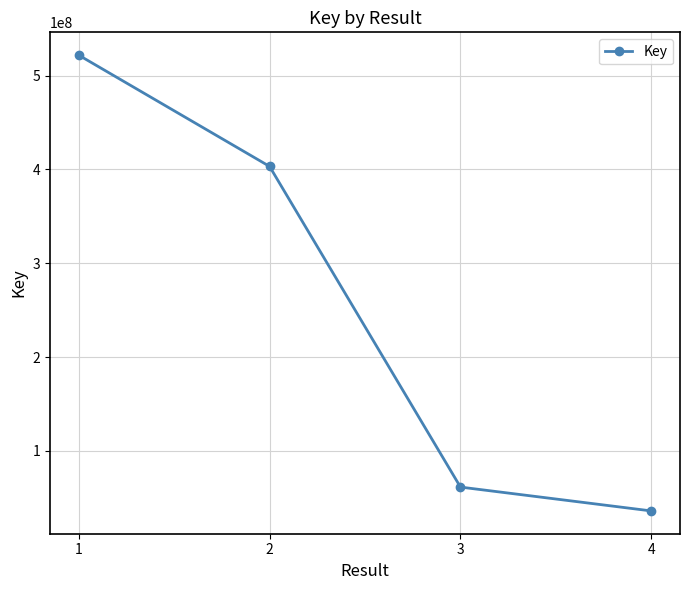

List the labels in order of value, smallest first.

4, 3, 2, 1